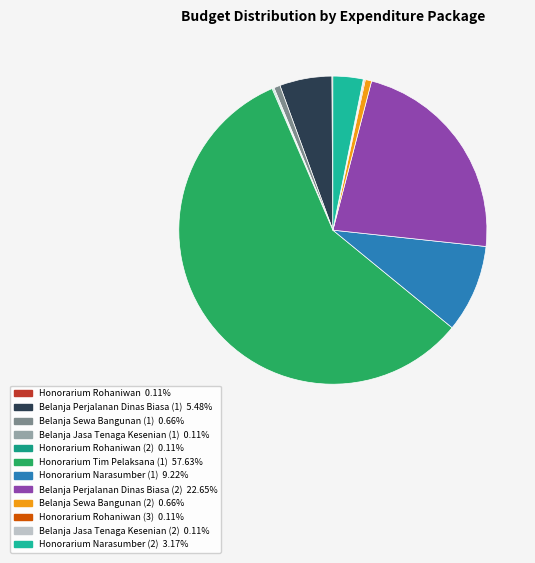

Rank the categories by value from highest to lowest.

Honorarium Tim Pelaksana (1), Belanja Perjalanan Dinas Biasa (2), Honorarium Narasumber (1), Belanja Perjalanan Dinas Biasa (1), Honorarium Narasumber (2), Belanja Sewa Bangunan (1), Belanja Sewa Bangunan (2), Honorarium Rohaniwan, Belanja Jasa Tenaga Kesenian (1), Honorarium Rohaniwan (2), Honorarium Rohaniwan (3), Belanja Jasa Tenaga Kesenian (2)